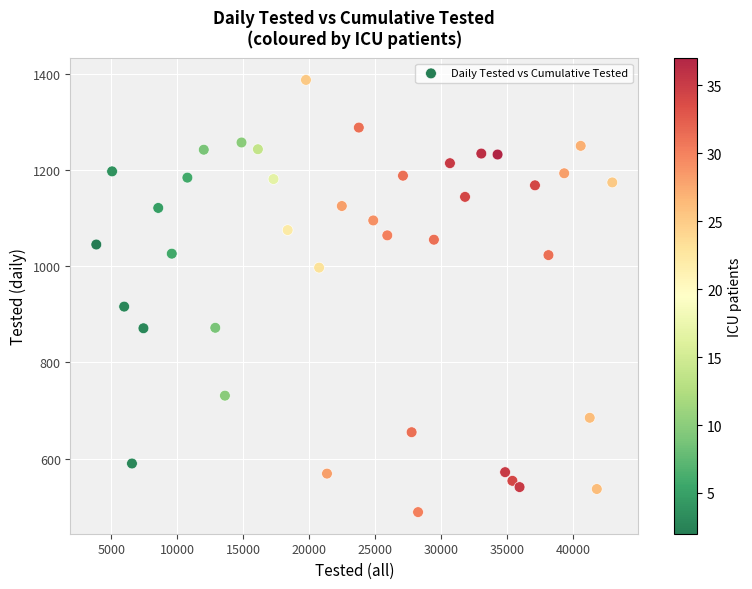

What Y value in the scatter plot is closest to 938?

916